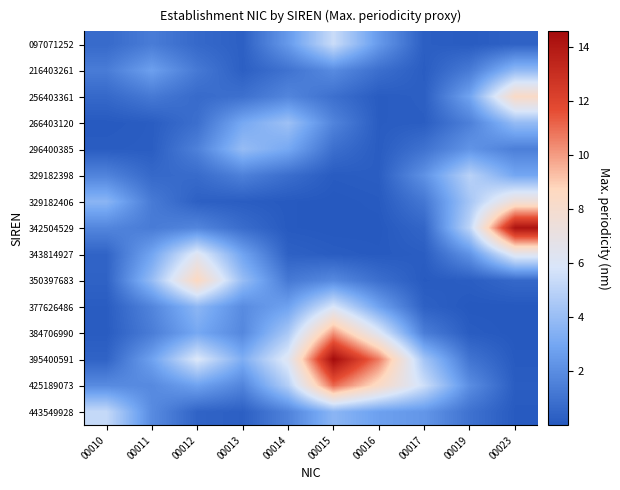

Reading left to right, extract all data points from this chart.

097071252: 00010=0.7	00011=1.4	00012=0.6	00013=0.3	00014=2.5	00015=5.4	00016=2.5	00017=0.3	00019=0.1	00023=0.4
216403261: 00010=1.4	00011=2.7	00012=1.3	00013=0.3	00014=1.0	00015=1.9	00016=0.9	00017=0.2	00019=1.3	00023=3.8
256403361: 00010=0.6	00011=1.3	00012=0.7	00013=0.9	00014=1.7	00015=0.9	00016=0.2	00017=0.3	00019=2.9	00023=8.3
266403120: 00010=0.1	00011=0.2	00012=0.9	00013=3.1	00014=4.2	00015=1.7	00016=0.2	00017=0.2	00019=1.5	00023=3.9
296400385: 00010=0.2	00011=0.2	00012=1.6	00013=4.0	00014=3.1	00015=0.9	00016=0.2	00017=1.0	00019=2.3	00023=1.5
329182398: 00010=1.7	00011=0.6	00012=0.7	00013=1.6	00014=0.8	00015=0.1	00016=0.2	00017=2.2	00019=4.9	00023=3.0
329182406: 00010=3.6	00011=1.3	00012=0.3	00013=0.2	00014=0.1	00015=0.0	00016=0.1	00017=1.2	00019=4.4	00023=7.6
342504529: 00010=1.7	00011=1.3	00012=1.7	00013=0.8	00014=0.1	00015=0.0	00016=0.0	00017=0.5	00019=5.1	00023=14.2
343814927: 00010=0.4	00011=2.9	00012=6.3	00013=2.9	00014=0.4	00015=0.2	00016=0.1	00017=0.2	00019=2.2	00023=6.5
350397683: 00010=0.4	00011=3.9	00012=8.6	00013=4.0	00014=1.2	00015=1.9	00016=0.9	00017=0.1	00019=0.2	00023=0.6
377626486: 00010=0.2	00011=1.7	00012=3.7	00013=1.9	00014=2.8	00015=5.9	00016=2.8	00017=0.3	00019=0.0	00023=0.0
384706990: 00010=0.1	00011=1.4	00012=3.1	00013=1.8	00014=4.5	00015=10.2	00016=6.2	00017=1.4	00019=0.2	00023=0.0
395400591: 00010=0.4	00011=2.8	00012=6.0	00013=3.3	00014=6.2	00015=14.6	00016=10.7	00017=4.3	00019=1.1	00023=0.1
425189073: 00010=1.9	00011=1.9	00012=2.8	00013=1.7	00014=4.8	00015=11.1	00016=8.4	00017=5.5	00019=2.0	00023=0.2
443549928: 00010=5.3	00011=1.9	00012=0.4	00013=0.3	00014=1.6	00015=3.7	00016=2.7	00017=2.4	00019=1.0	00023=0.1